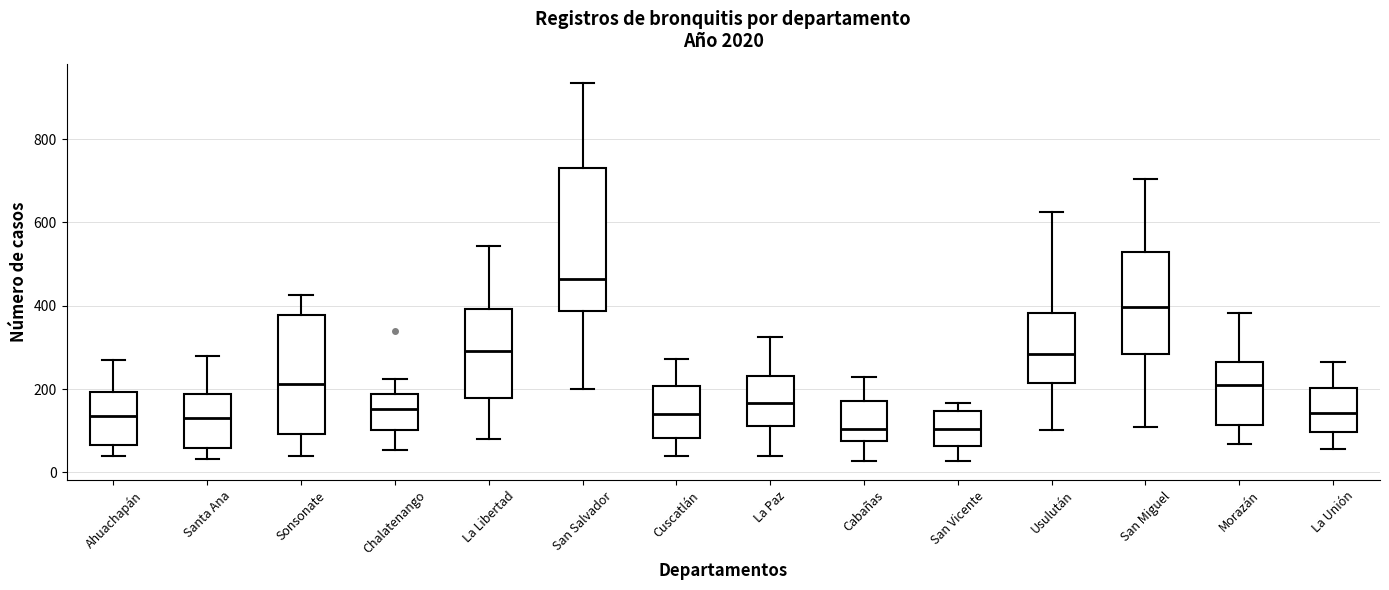

Reading left to right, read every box against the y-axis: the position of its median line, the range the box covers, and the ends of its whiskers. The values are not printed on the chart, so give them approximately, as read against the axis.

Ahuachapán: median 140, box 60 to 200, whiskers 40 to 280
Santa Ana: median 120, box 60 to 180, whiskers 40 to 280
Sonsonate: median 220, box 100 to 380, whiskers 40 to 420
Chalatenango: median 160, box 100 to 180, whiskers 60 to 220
La Libertad: median 300, box 180 to 400, whiskers 80 to 540
San Salvador: median 460, box 380 to 740, whiskers 200 to 940
Cuscatlán: median 140, box 80 to 200, whiskers 40 to 280
La Paz: median 160, box 120 to 240, whiskers 40 to 320
Cabañas: median 100, box 80 to 180, whiskers 20 to 240
San Vicente: median 100, box 60 to 140, whiskers 20 to 160
Usulután: median 280, box 220 to 380, whiskers 100 to 620
San Miguel: median 400, box 280 to 520, whiskers 120 to 700
Morazán: median 220, box 120 to 260, whiskers 60 to 380
La Unión: median 140, box 100 to 200, whiskers 60 to 260